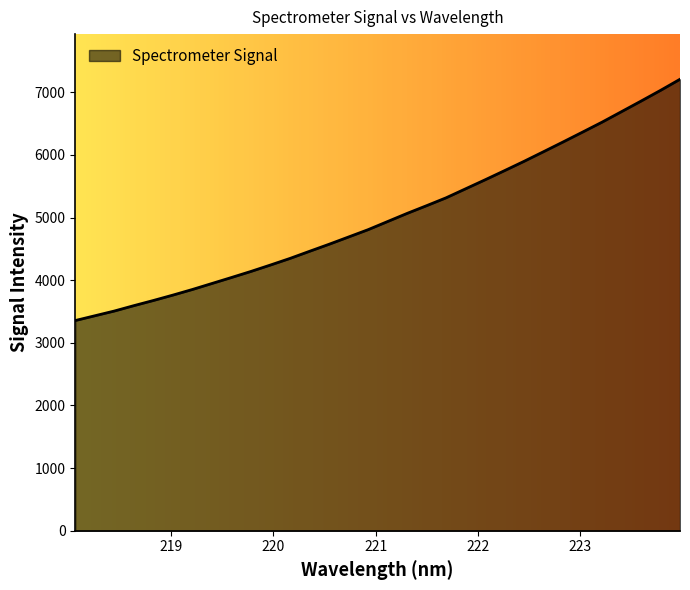

How many series are shown in this chart?

1